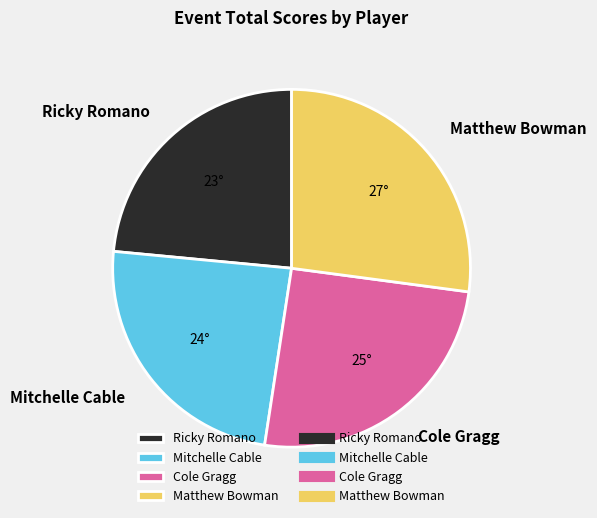

Rank the categories by value from lowest to highest.

Ricky Romano, Mitchelle Cable, Cole Gragg, Matthew Bowman